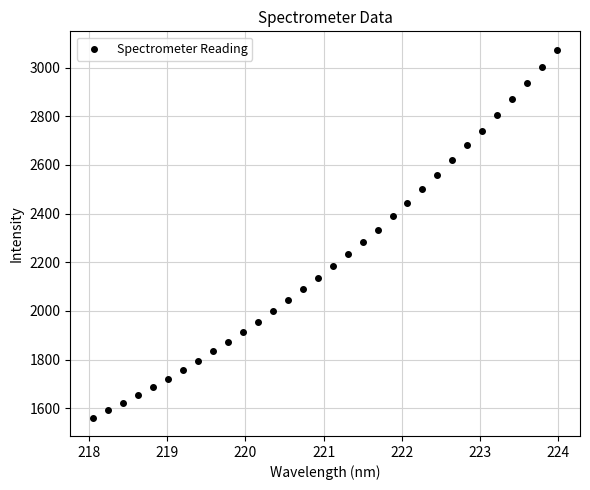

What is the range of X values (max minus min)?

5.9